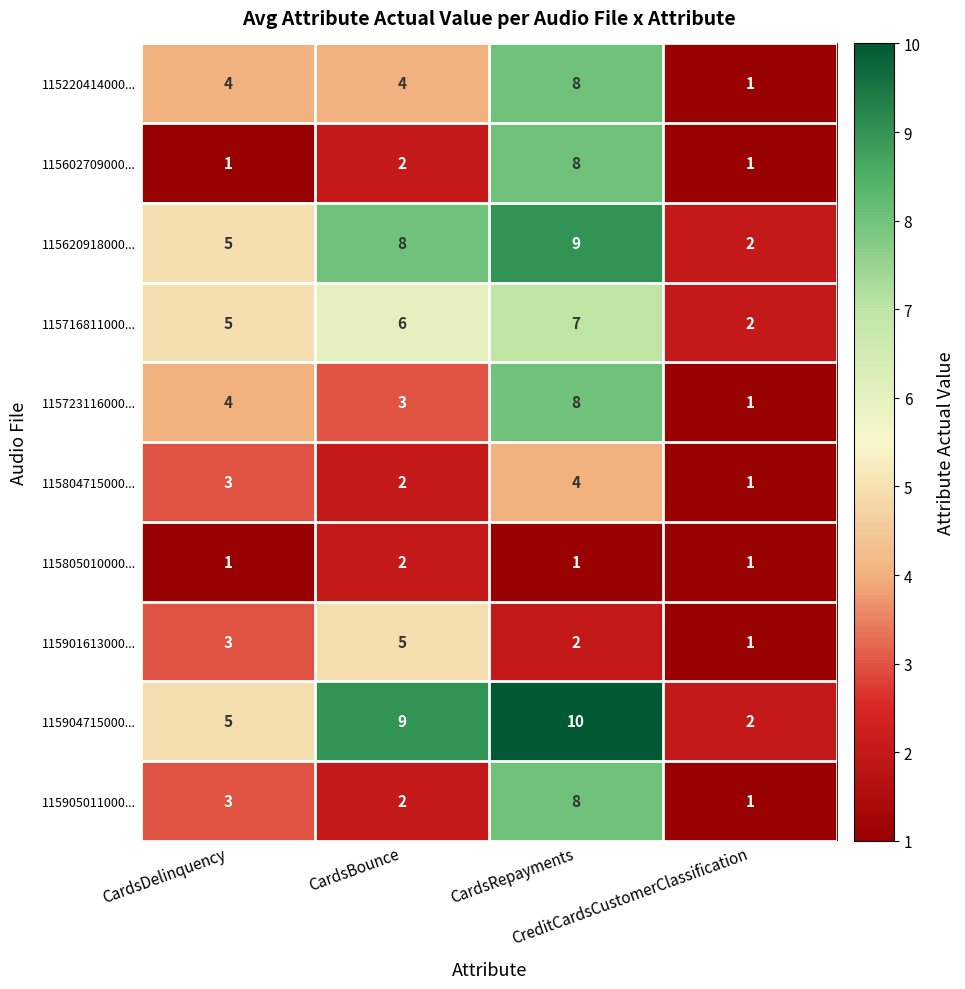

What is the difference between the maximum and minimum values in the 115602709000... series?

7